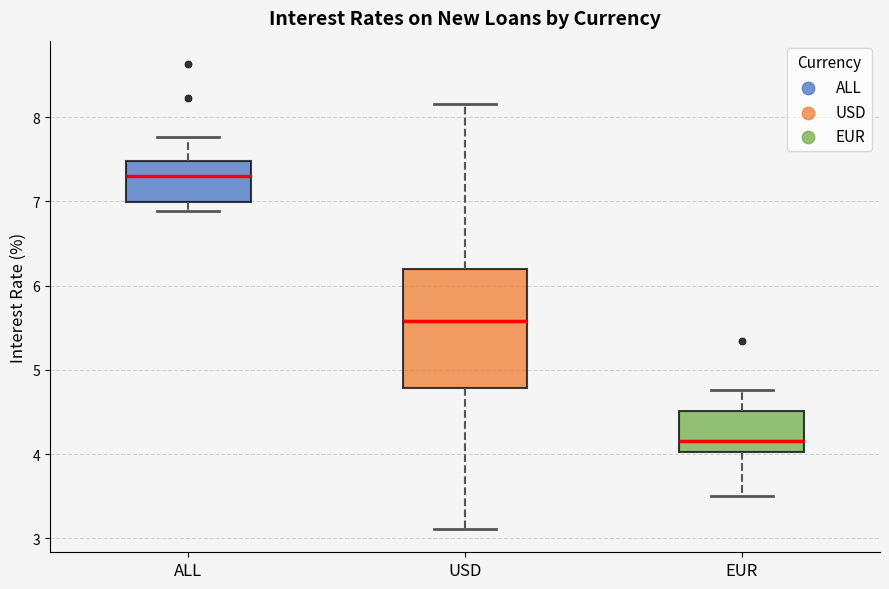

Reading left to right, read every box against the y-axis: the position of its median line, the range the box covers, and the ends of its whiskers. The values are not printed on the chart, so give them approximately, as read against the axis.

ALL: median 7.3, box 7.0 to 7.5, whiskers 6.9 to 7.8
USD: median 5.6, box 4.8 to 6.2, whiskers 3.1 to 8.2
EUR: median 4.2, box 4.0 to 4.5, whiskers 3.5 to 4.8